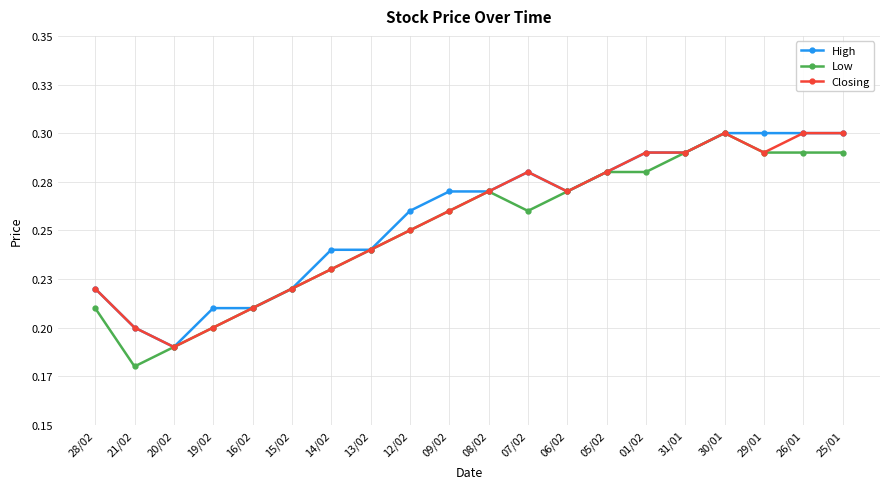

Rank the series at 05/02 from lowest to highest value.

High, Low, Closing